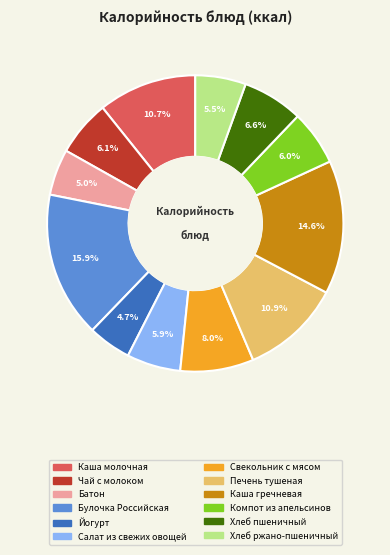

What percentage is the Булочка Российская slice, to the nearest percent?

16%